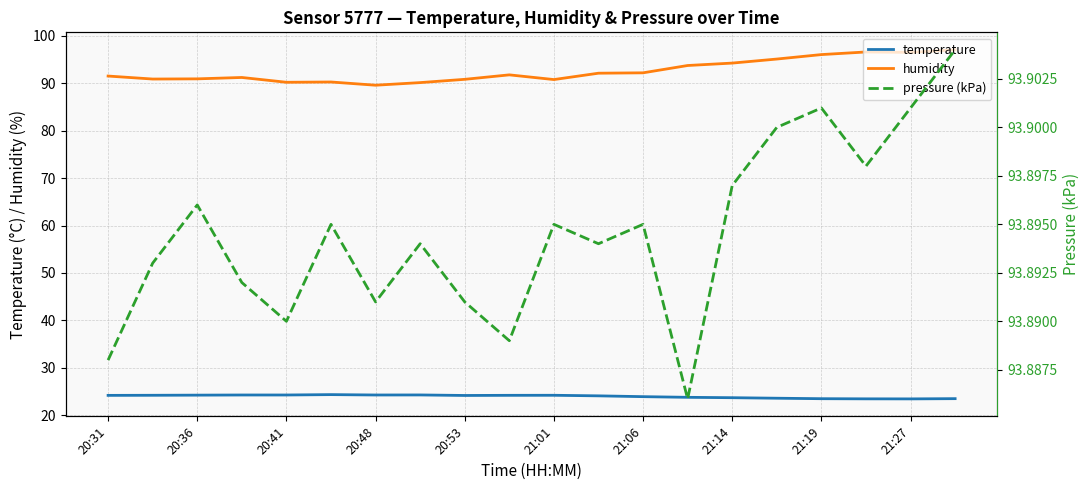

True or false: humidity and temperature cross at least once.

False